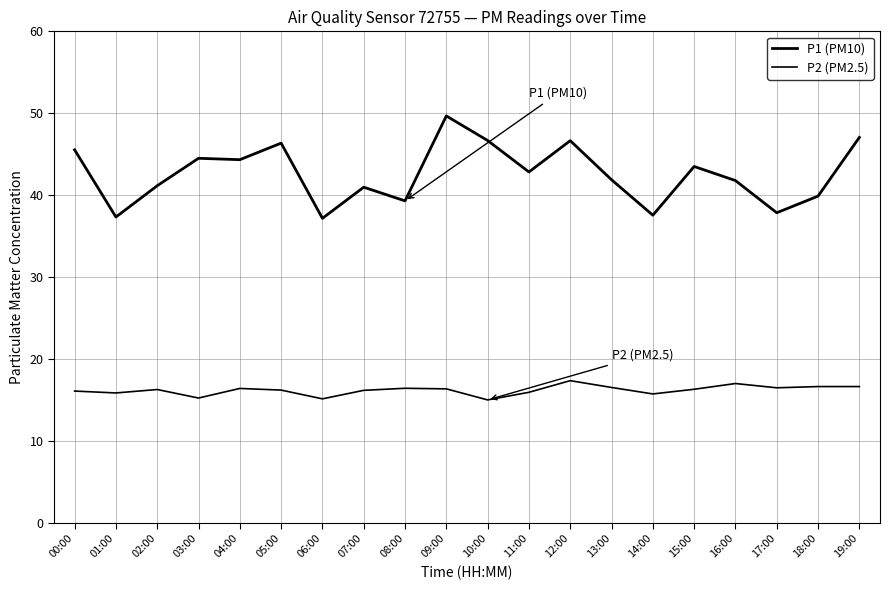

How many lines are shown in the chart?

2